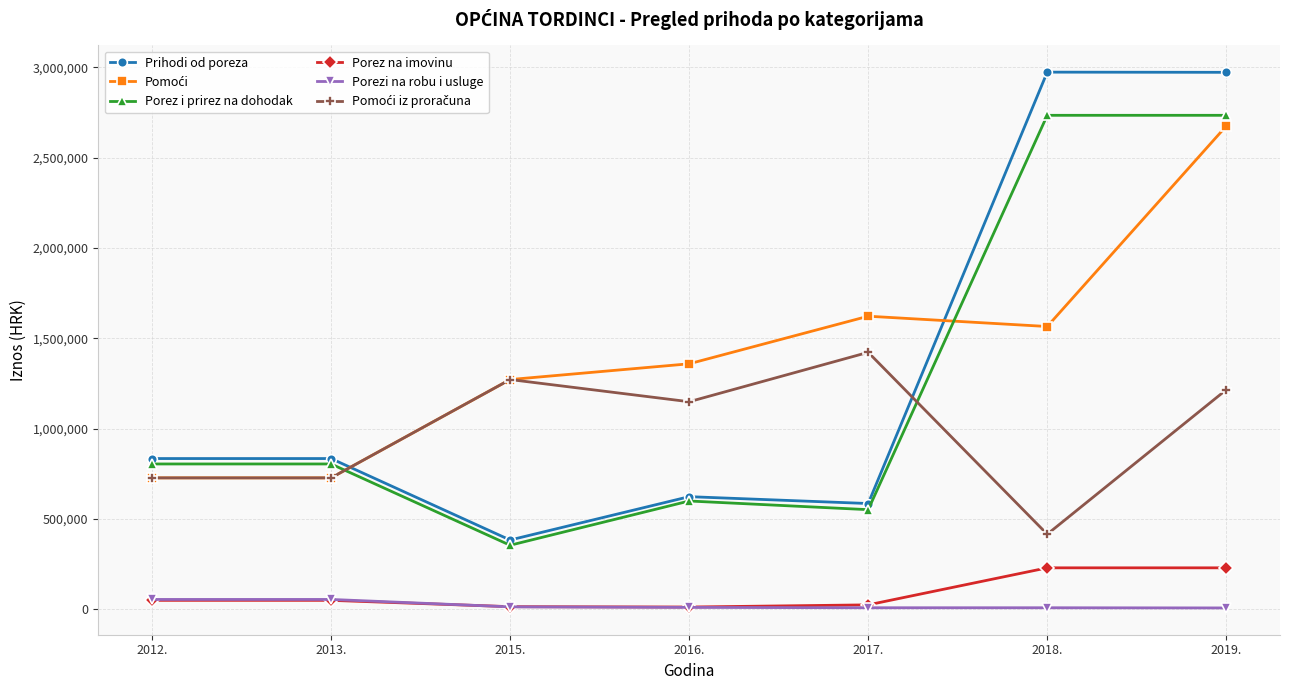

What is the smallest value displayed?

8000